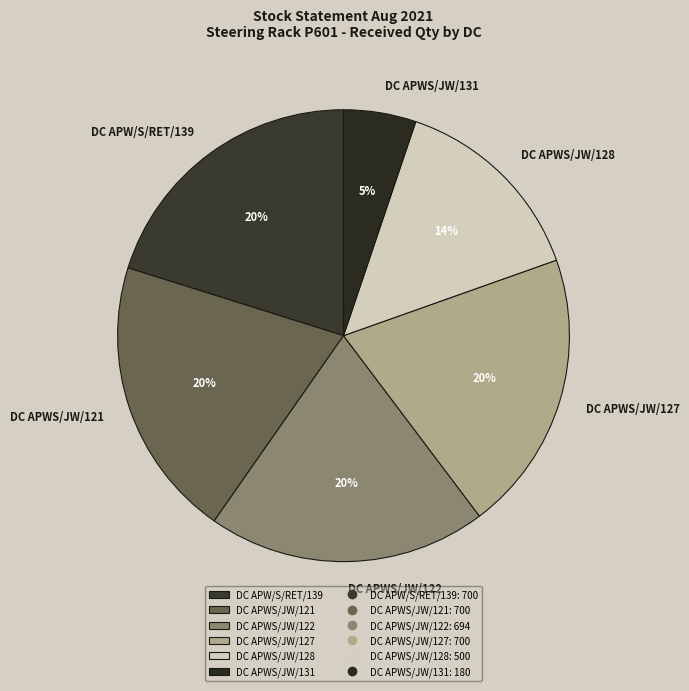

Which slice is the smallest?

DC APWS/JW/131